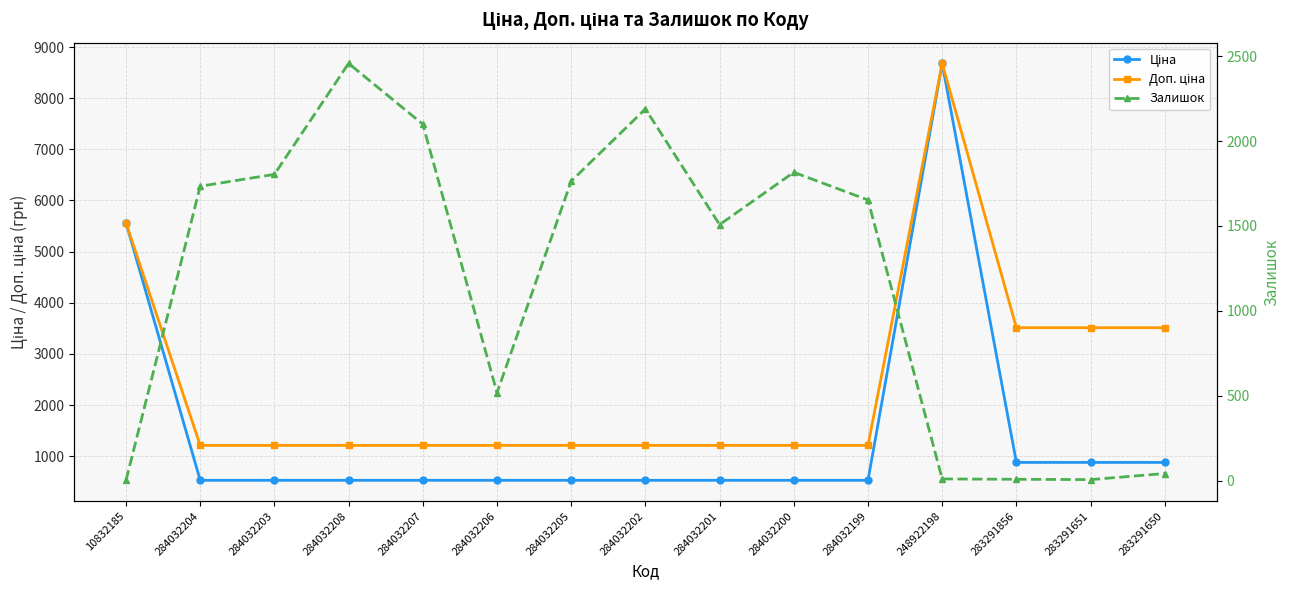

What is the total value across all series at 284032204?

3472.9